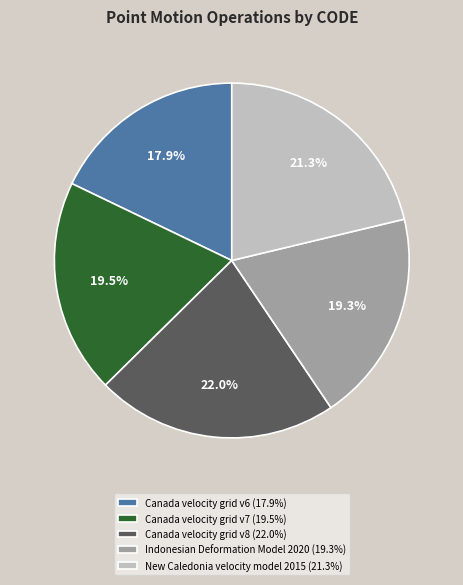

Is it true that Canada velocity grid v6 is 18% of the pie?

True